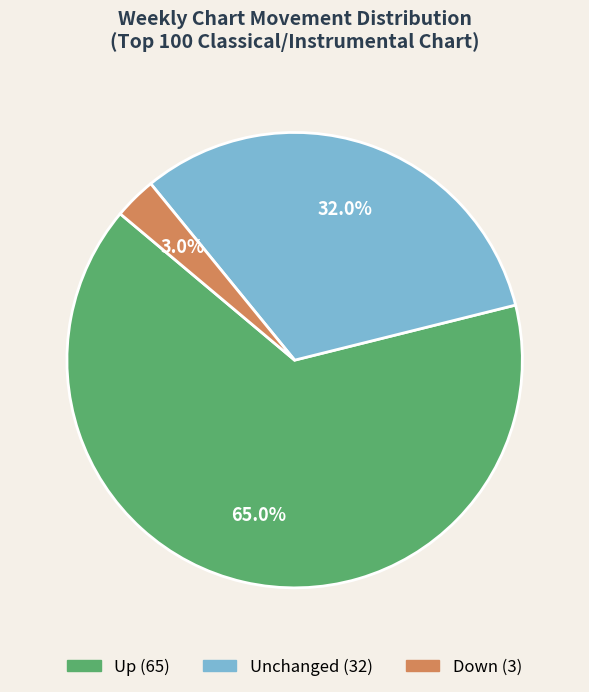

Is there any slice that represents more than half of the pie?

Yes